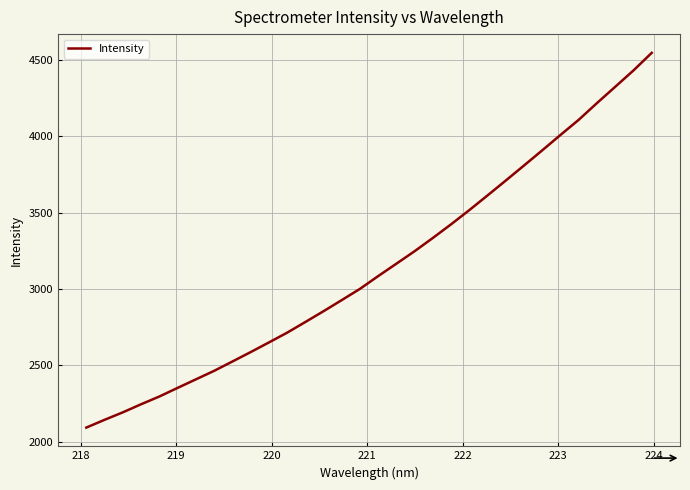

What is the maximum value shown in the chart?

4548.0